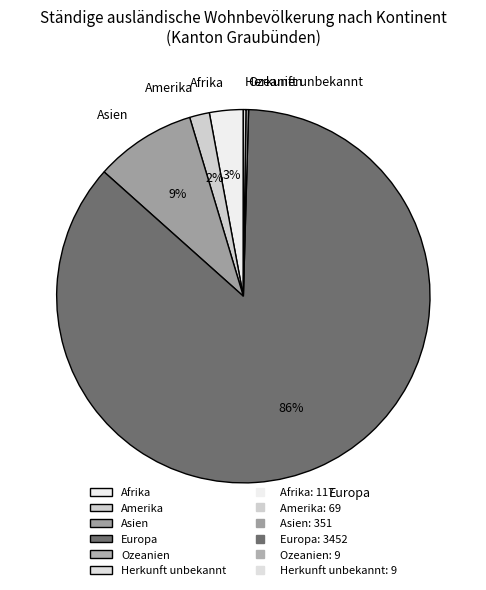

Is it true that Europa is 99% of the pie?

False